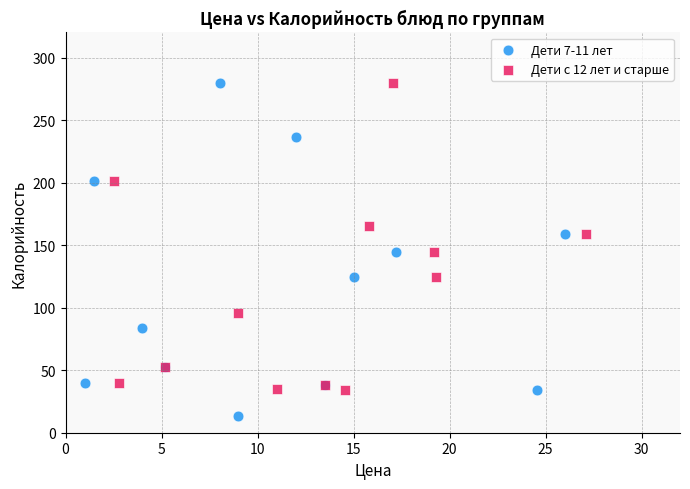

Which series has the largest Y range (max minus min)?

Дети 7-11 лет